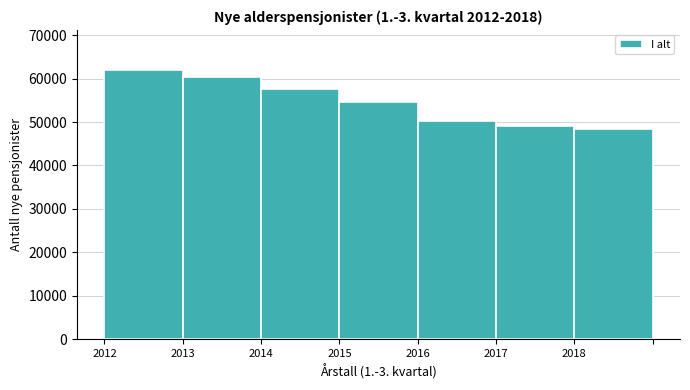

Reading left to right, what are all the values shown in this chart?

61910	60426	57598	54622	50222	49054	48367